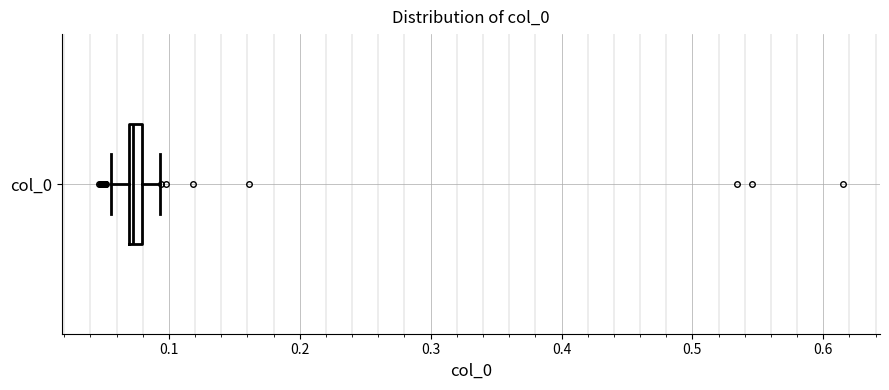

Where does the left whisker of the box for col_0 end on the x-axis? The values are not printed on the chart, so give them approximately, as read against the axis.

0.06